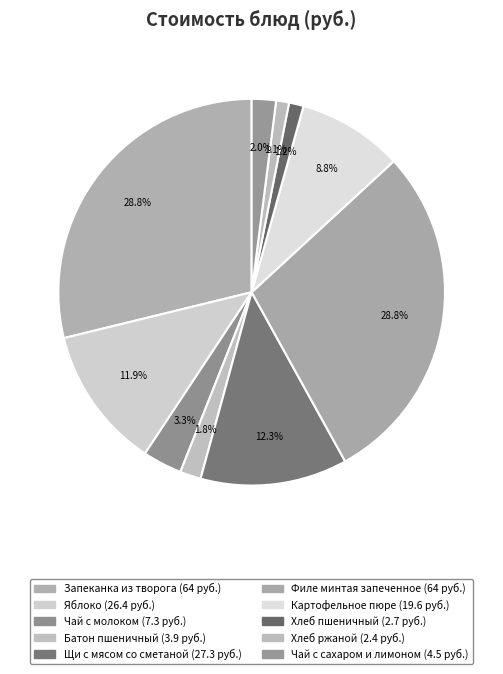

The Хлеб пшеничный slice represents 1% of the pie. True or false?

True